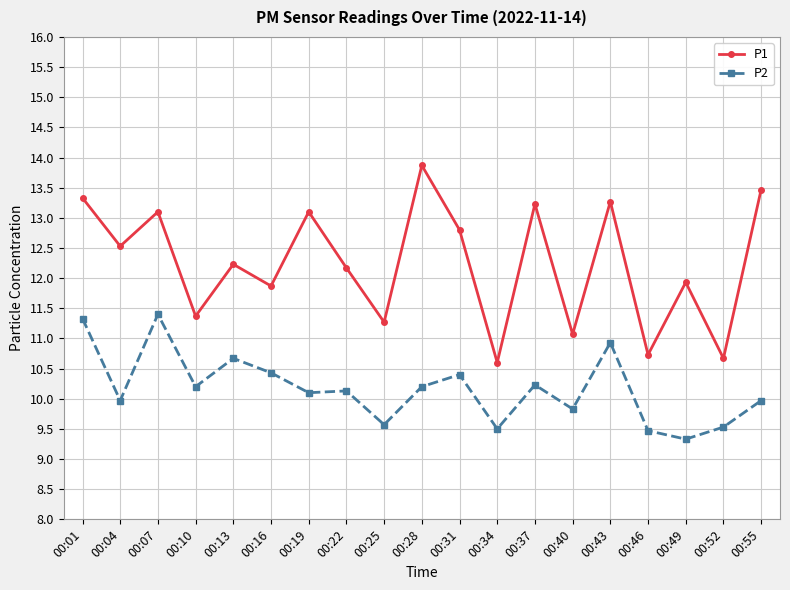

True or false: P1 and P2 cross at least once.

False